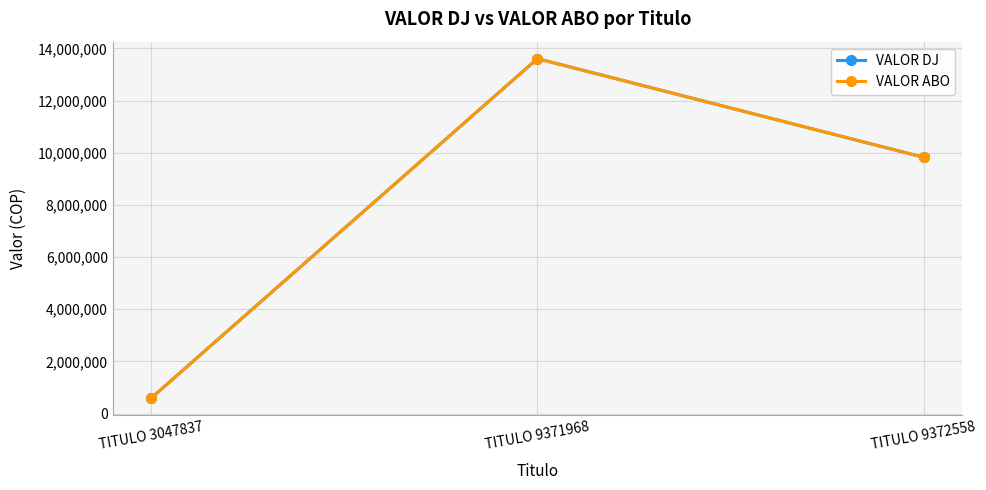

Where is VALOR DJ nearest to the value 7104723?

TITULO 9372558